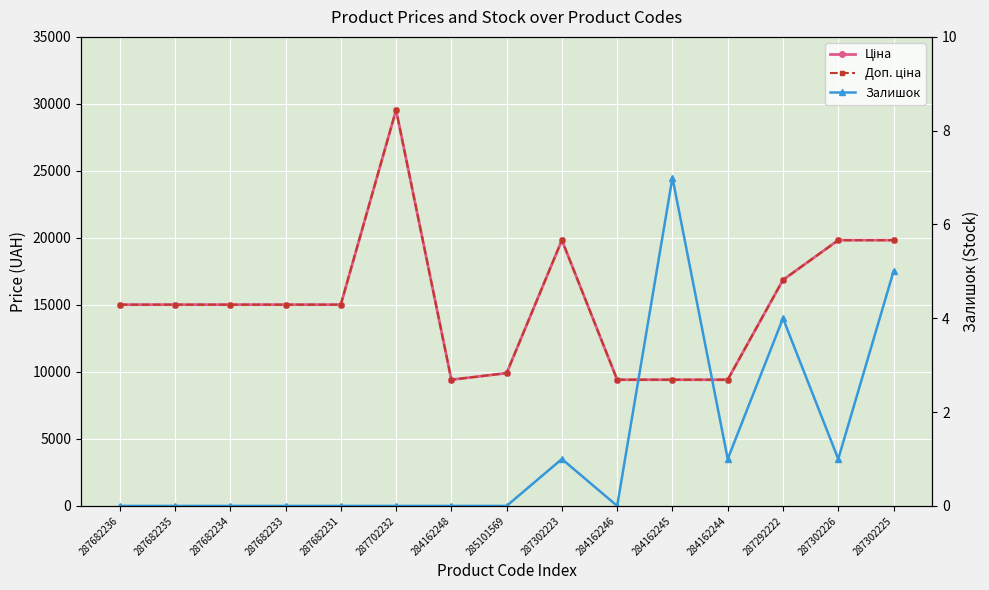

At which label does Ціна first exceed 15019?

287682236